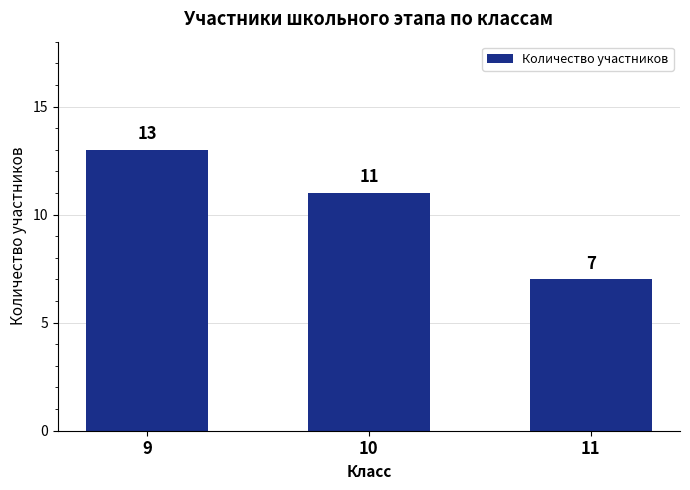

Which category has the lowest value across all series?

11